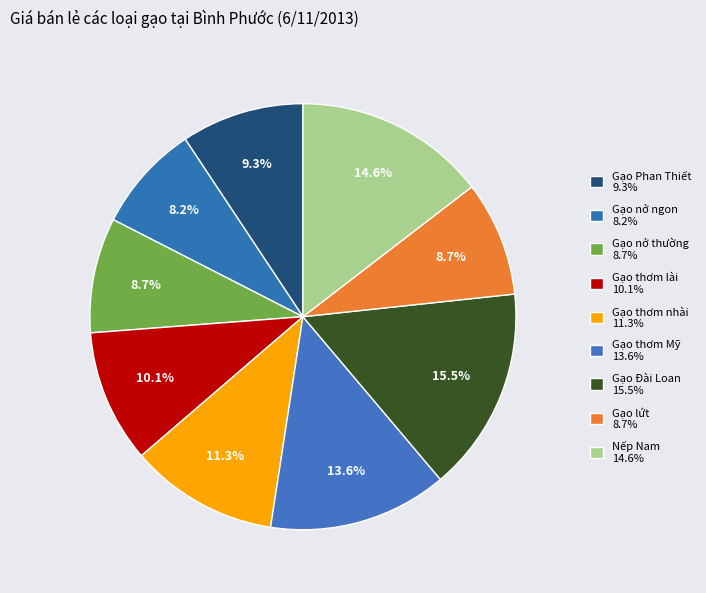

What is the smallest slice in the pie chart?

Gạo nở ngon